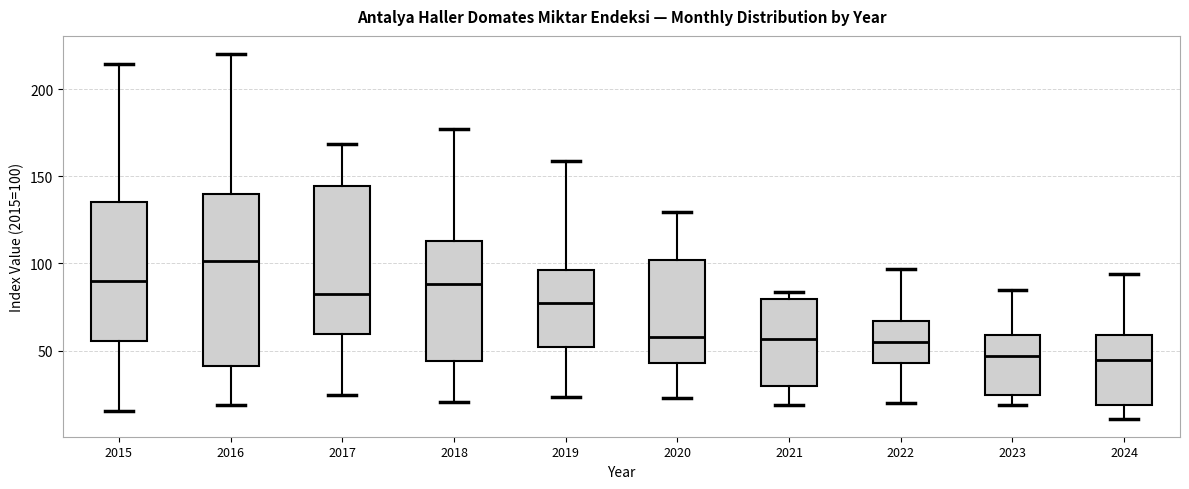

Reading left to right, read every box against the y-axis: the position of its median line, the range the box covers, and the ends of its whiskers. The values are not printed on the chart, so give them approximately, as read against the axis.

2015: median 90, box 55 to 135, whiskers 15 to 215
2016: median 100, box 40 to 140, whiskers 20 to 220
2017: median 85, box 60 to 145, whiskers 25 to 170
2018: median 90, box 45 to 115, whiskers 20 to 175
2019: median 75, box 50 to 95, whiskers 25 to 160
2020: median 60, box 45 to 100, whiskers 25 to 130
2021: median 55, box 30 to 80, whiskers 20 to 85
2022: median 55, box 45 to 65, whiskers 20 to 95
2023: median 45, box 25 to 60, whiskers 20 to 85
2024: median 45, box 20 to 60, whiskers 10 to 95